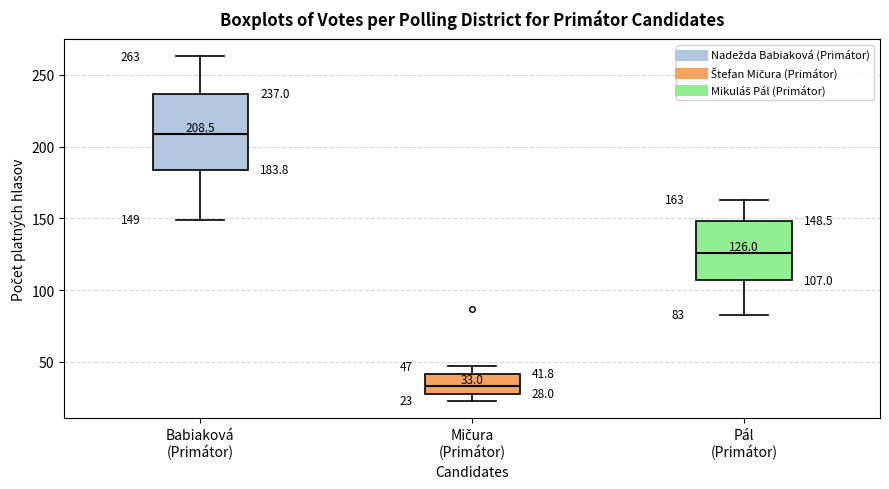

Comparing the boxes themselves (not the whiskers), which one is the tallest?

Babiaková (Primátor)